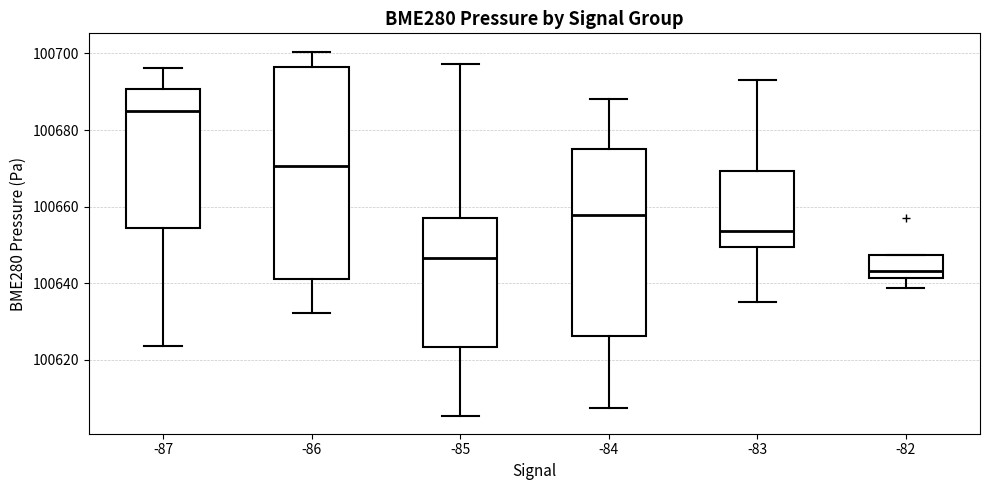

Comparing the boxes themselves (not the whiskers), which one is the tallest?

-86